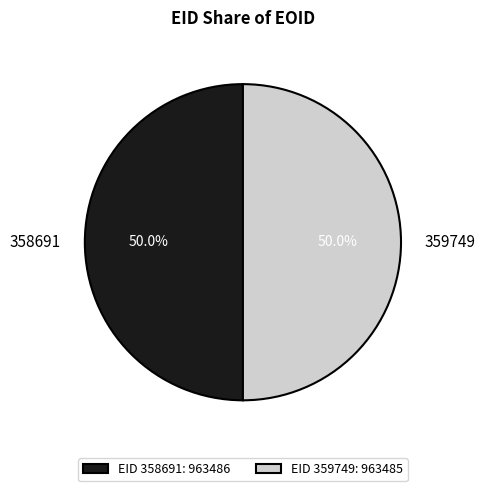

Approximately how many times larger is the value at 359749 compared to 358691?

1.0